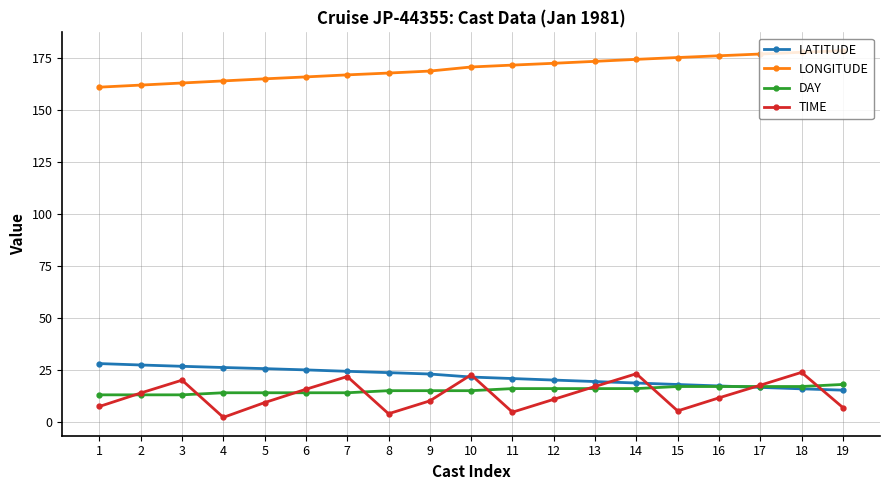

At which label does LATITUDE first exceed 21?

1